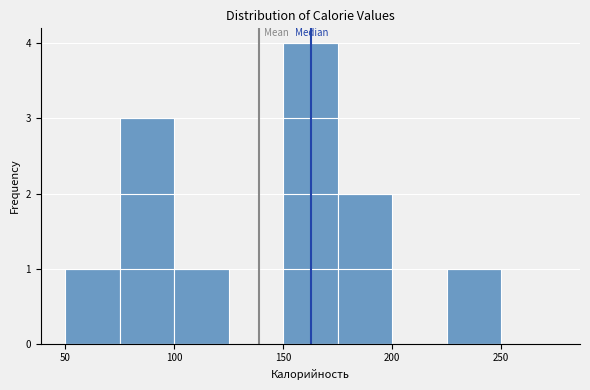

Reading left to right, list every bar in this chart as the range it spans on the x-axis followed by its height. The values are not printed on the chart, so give them approximately, as read against the axis.

50 to 75: 1
75 to 100: 3
100 to 125: 1
125 to 150: 0
150 to 175: 4
175 to 200: 2
200 to 225: 0
225 to 250: 1
250 to 275: 0